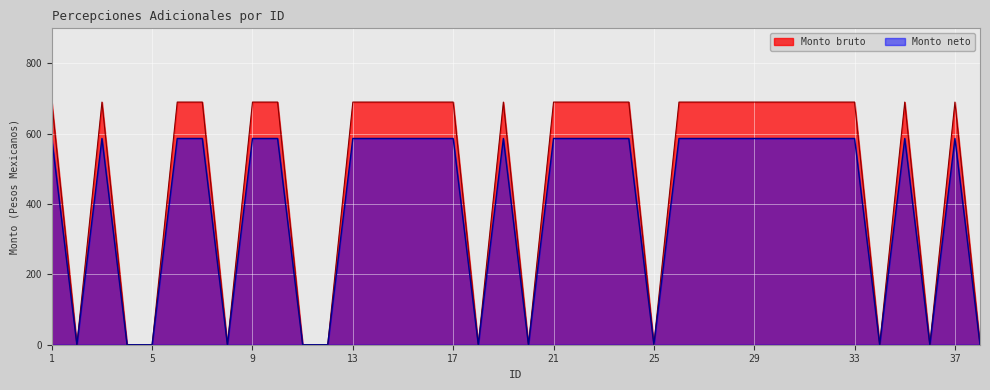

How many categories are shown in the chart?

38